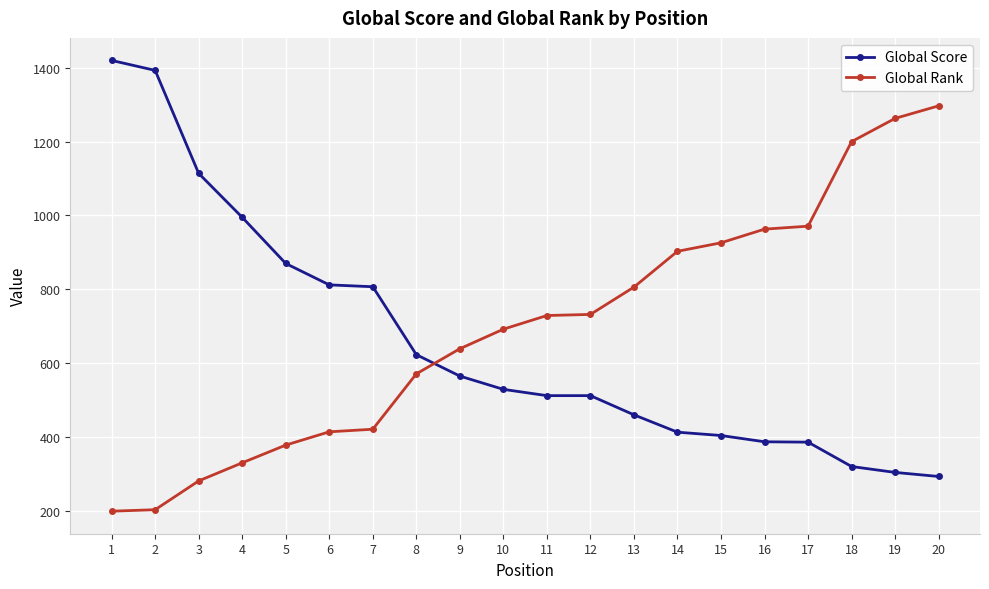

True or false: Global Score and Global Rank cross at least once.

True